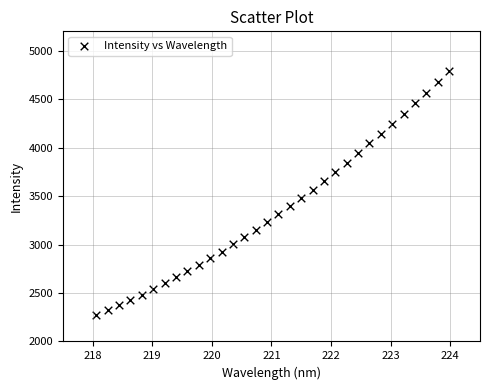

What is the range of X values (max minus min)?

5.9